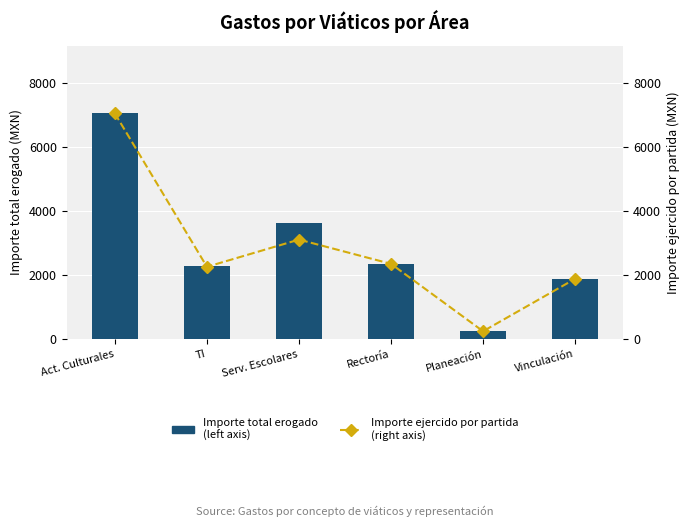

Which series has the largest range (max minus min)?

Importe total erogado
(left axis)